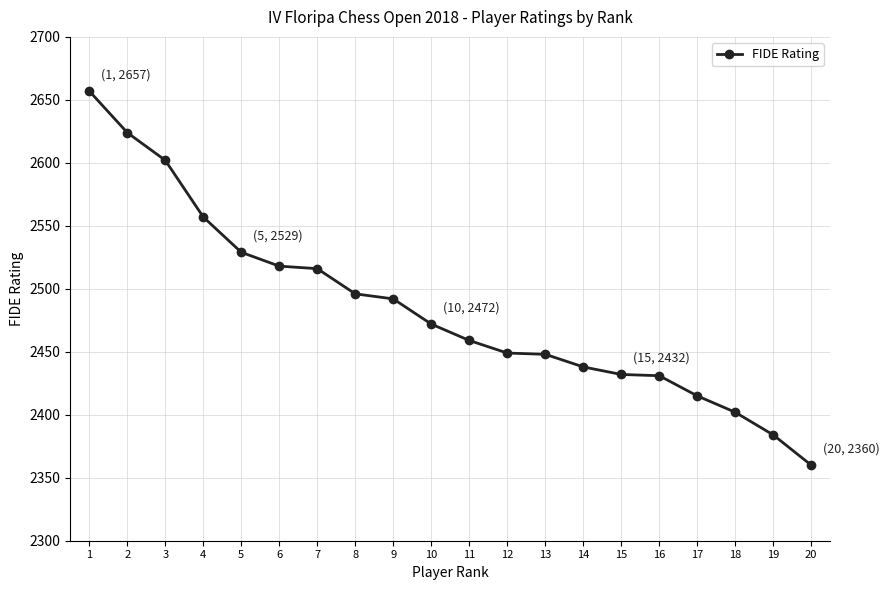

How many categories are shown in the chart?

20